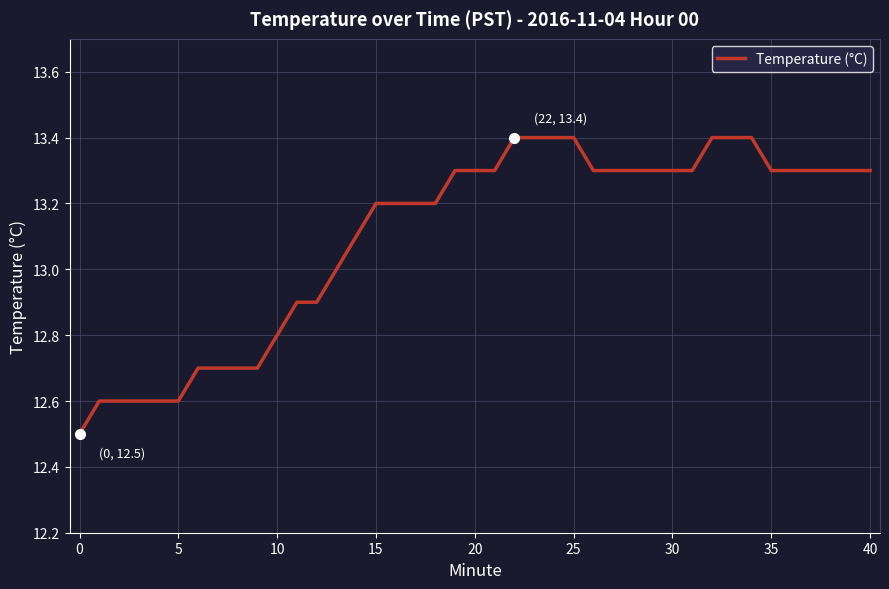

What is the greatest value displayed?

13.4